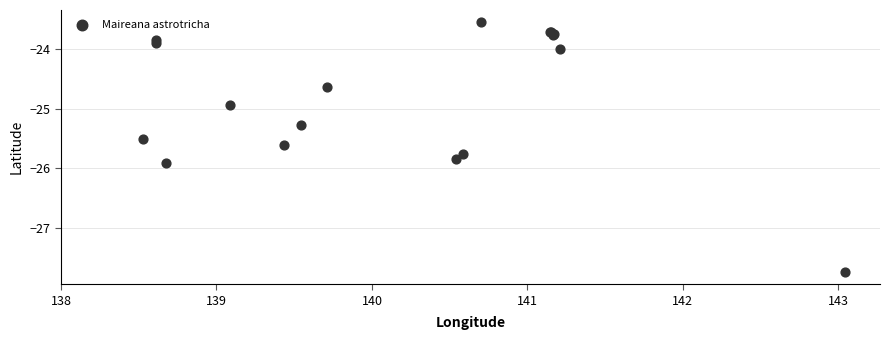

What Y value in the scatter plot is closest to -25?

-24.9